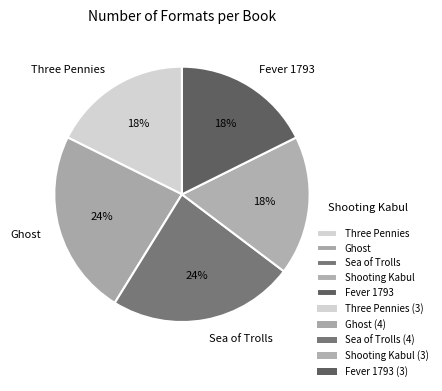

True or false: Fever 1793 accounts for 5% of the total.

False